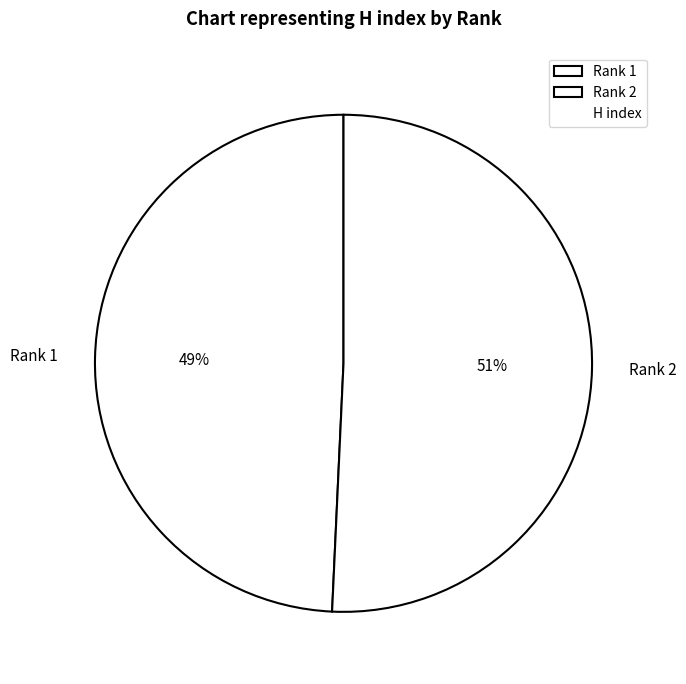

Rank the categories by value from lowest to highest.

Rank 1, Rank 2